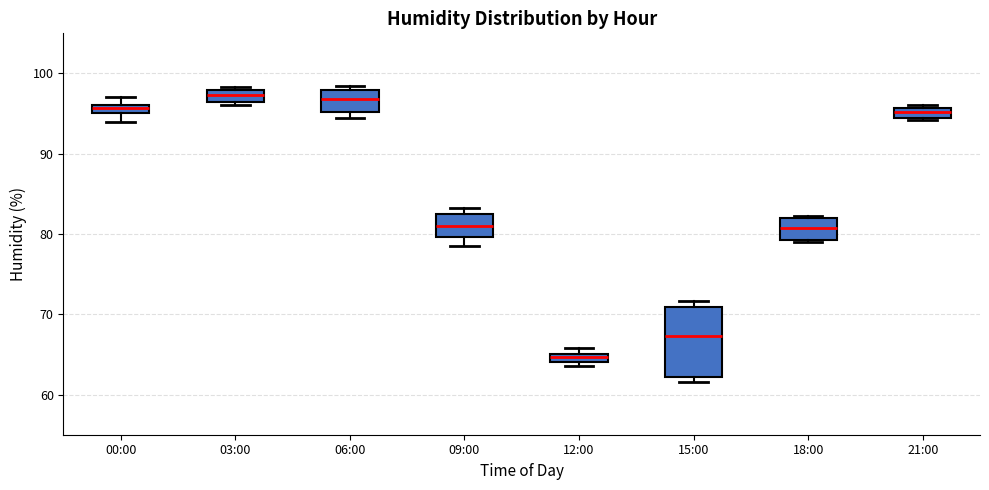

Where is the upper edge of the box for 18:00 on the y-axis? The values are not printed on the chart, so give them approximately, as read against the axis.

82